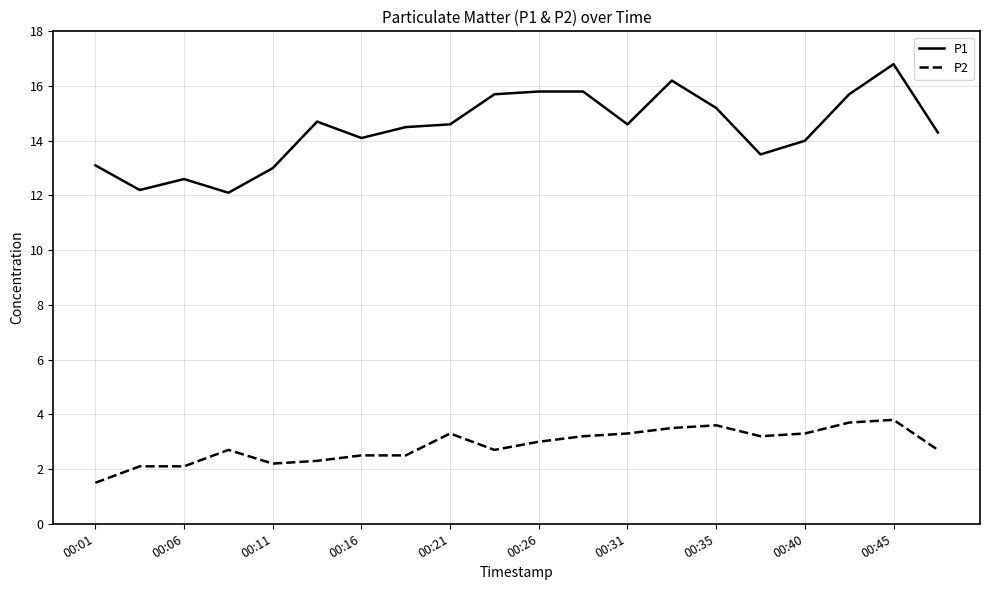

What is the average value of the P1 series?

14.4